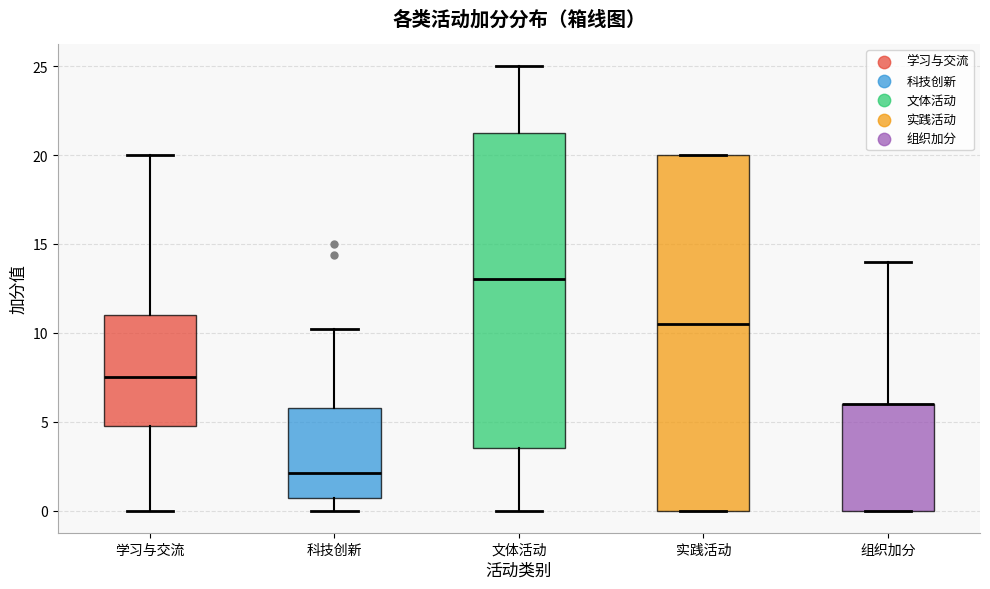

Which box is the tallest, from its lower edge to its upper edge?

实践活动